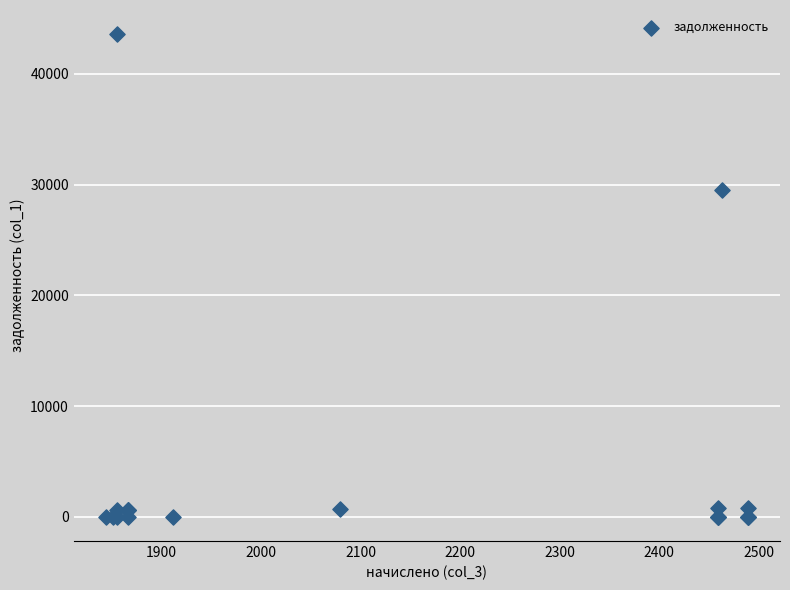

What Y value in the scatter plot is closest to 21791?

29494.6